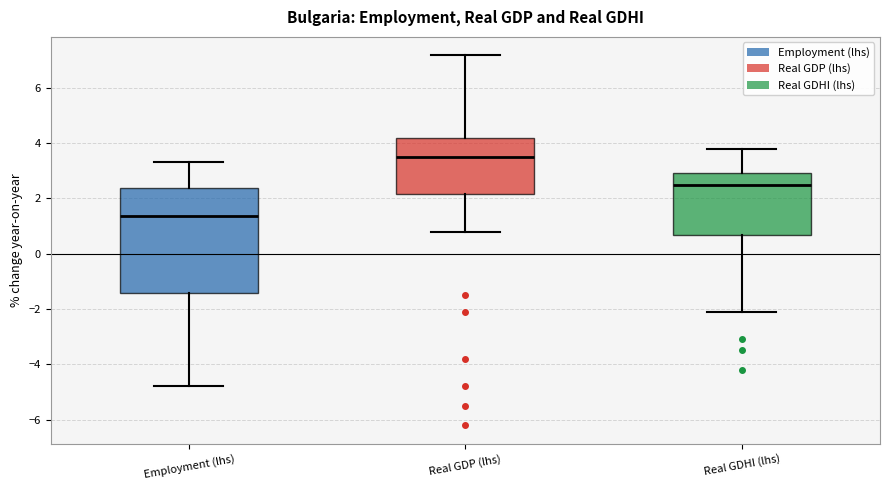

Reading left to right, read every box against the y-axis: the position of its median line, the range the box covers, and the ends of its whiskers. The values are not printed on the chart, so give them approximately, as read against the axis.

Employment (lhs): median 1.4, box -1.4 to 2.4, whiskers -4.8 to 3.4
Real GDP (lhs): median 3.6, box 2.2 to 4.2, whiskers 0.8 to 7.2
Real GDHI (lhs): median 2.6, box 0.6 to 3.0, whiskers -2.0 to 3.8